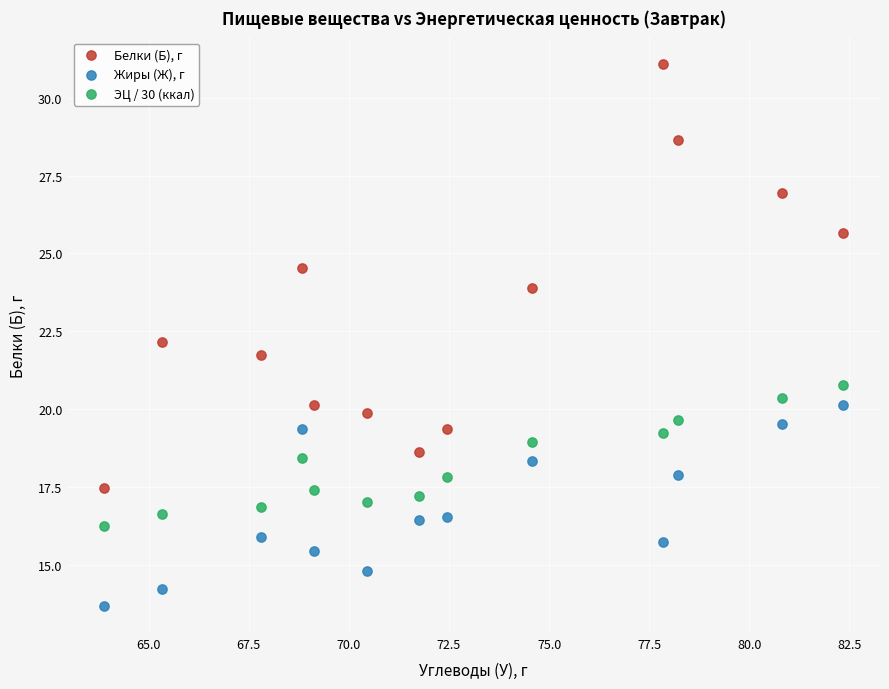

Which series reaches the minimum Y coordinate?

Жиры (Ж), г